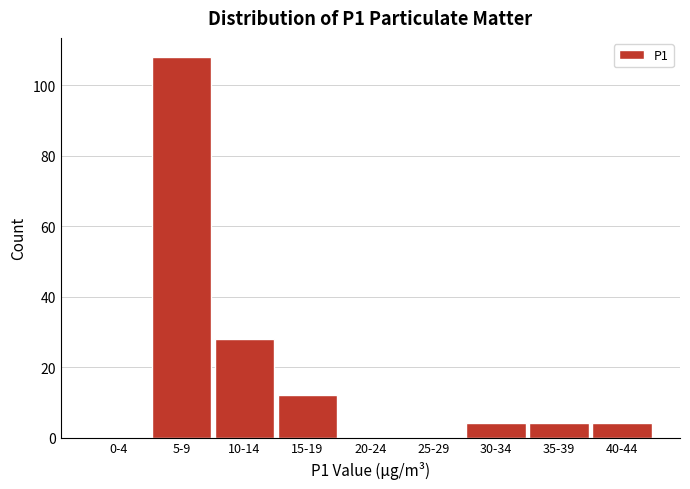

Reading right to left, list all the values displayed in this chart.

40-44=4	35-39=4	30-34=4	25-29=0	20-24=0	15-19=12	10-14=28	5-9=108	0-4=0